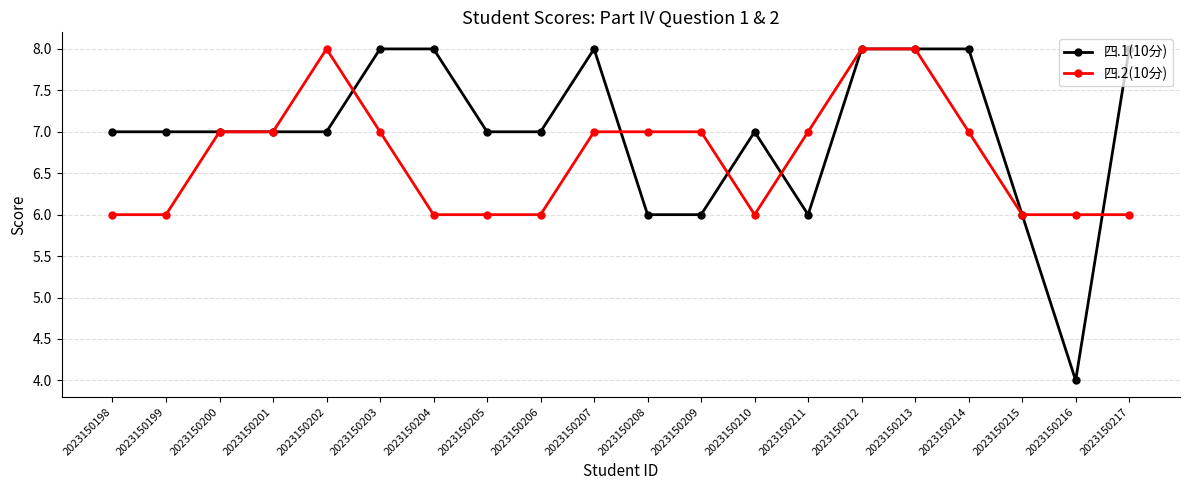

Rank the series at 2023150210 from lowest to highest value.

四.2(10分), 四.1(10分)